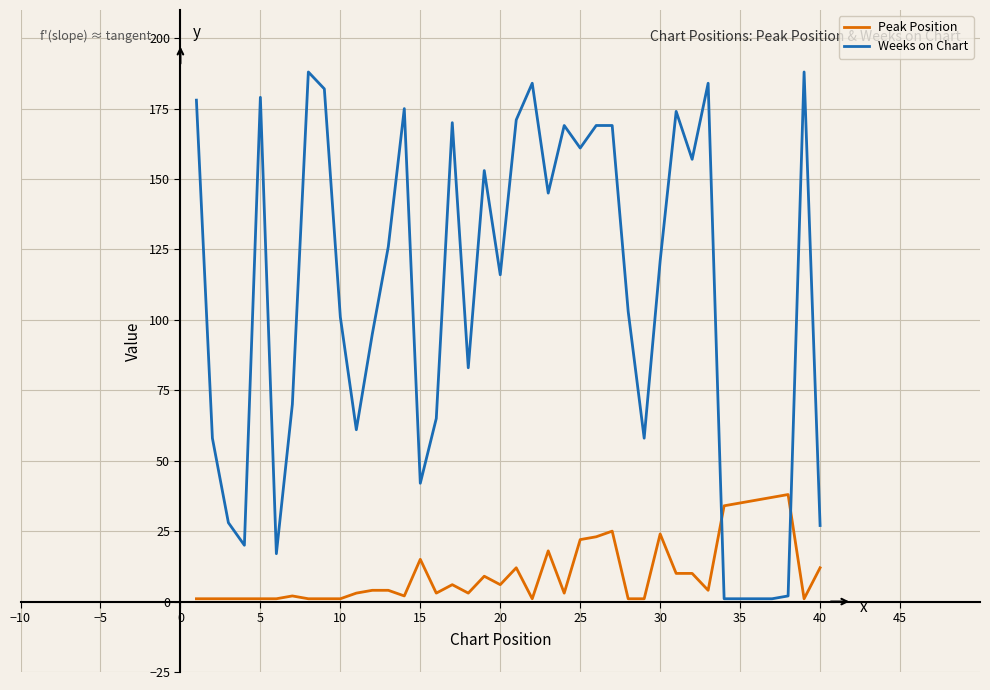

True or false: Weeks on Chart and Peak Position cross at least once.

True